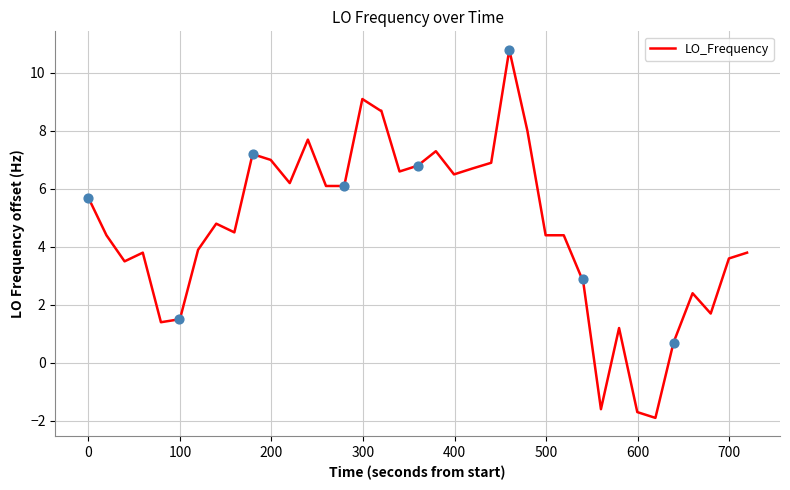

What is the maximum value shown in the chart?

10.8